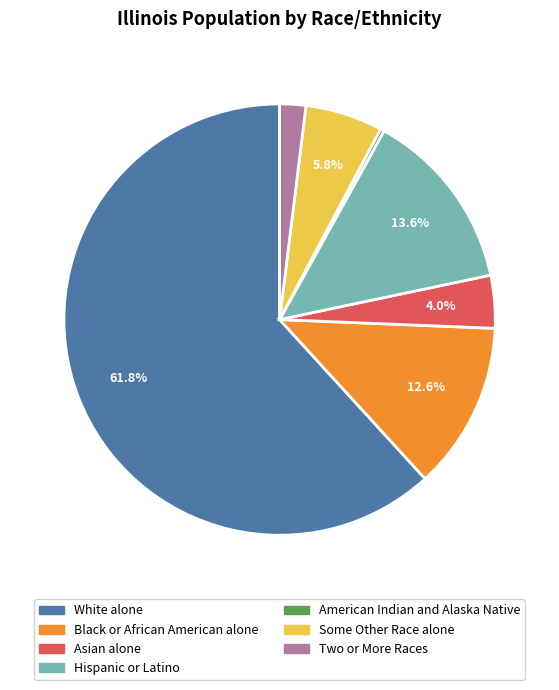

To the nearest percent, what is the combined percentage of White alone and Black or African American alone?

74%